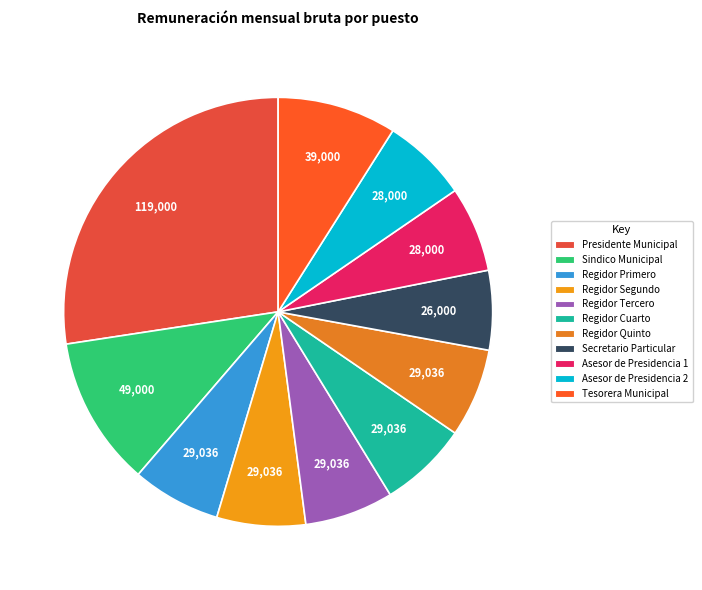

What is the largest slice in the pie chart?

Presidente Municipal